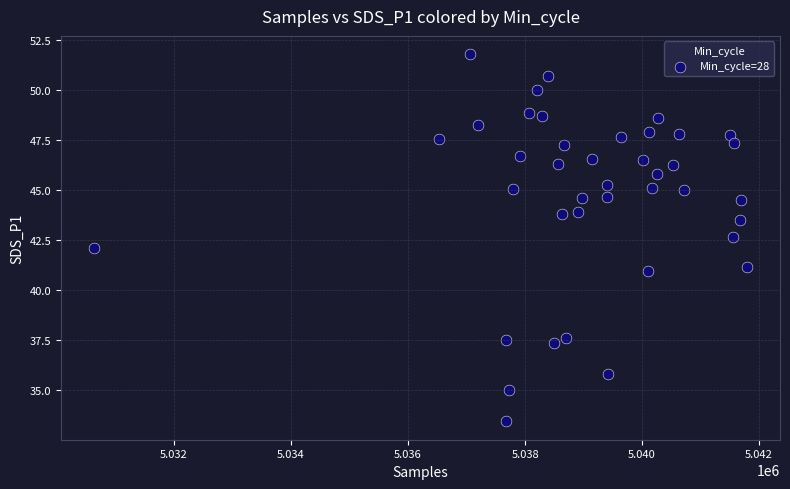

What is the range of X values (max minus min)?

11173.0